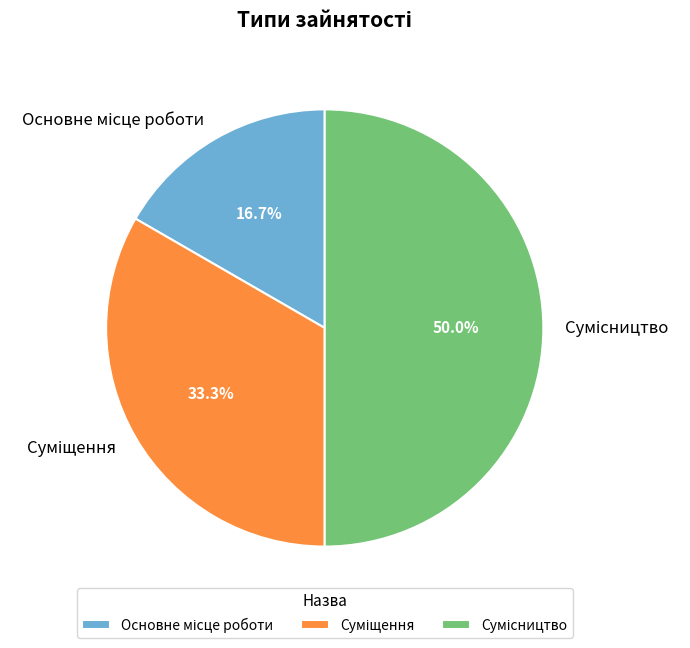

How many slices are in this pie chart?

3